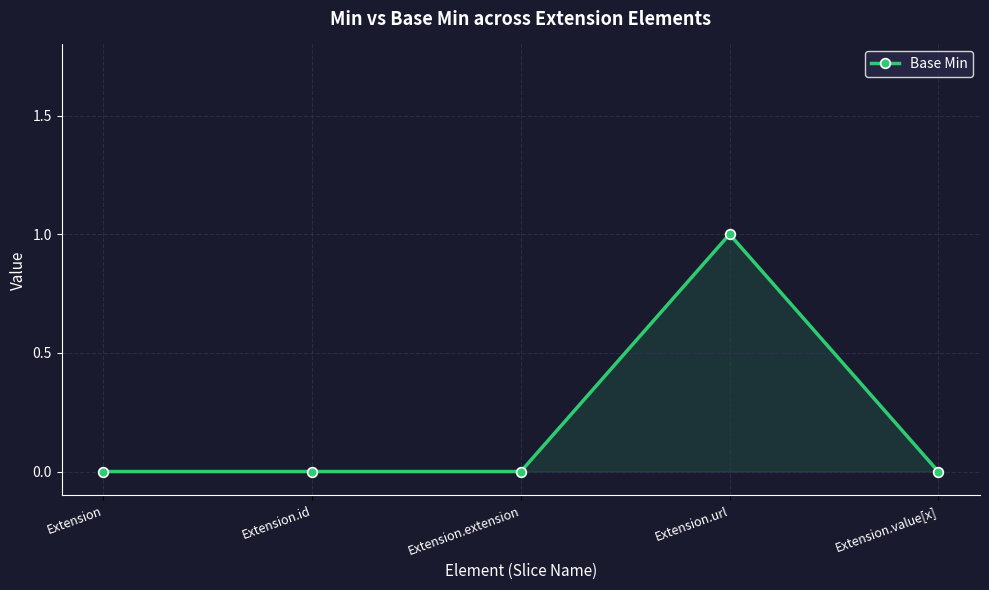

Is it true that the value at Extension.value[x] is 0?

True